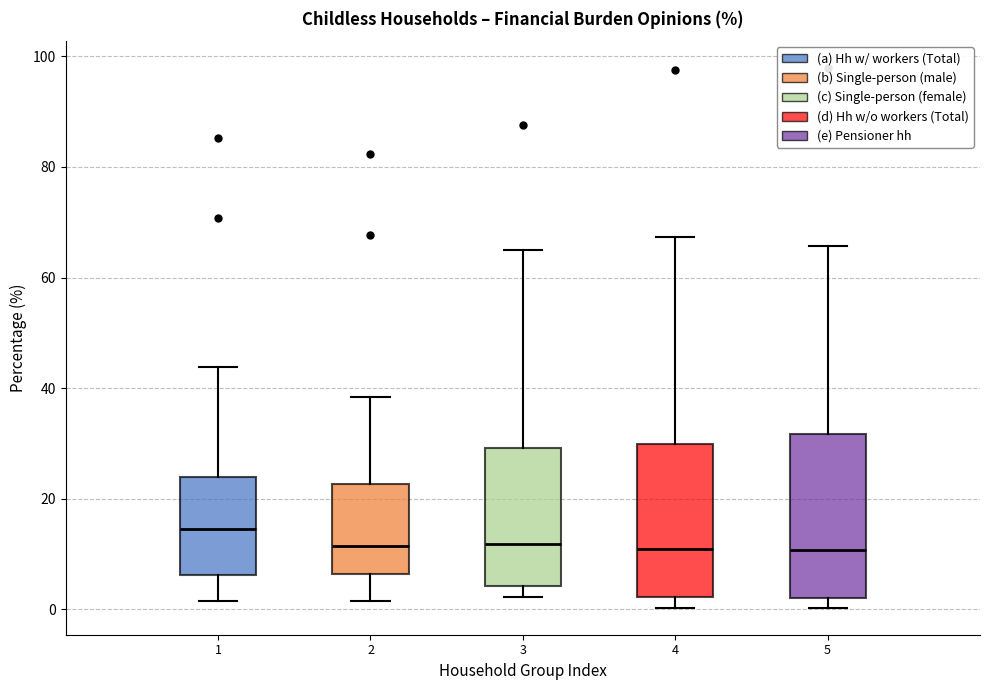

Reading left to right, read every box against the y-axis: the position of its median line, the range the box covers, and the ends of its whiskers. The values are not printed on the chart, so give them approximately, as read against the axis.

1: median 14, box 6 to 24, whiskers 2 to 44
2: median 12, box 6 to 22, whiskers 2 to 38
3: median 12, box 4 to 30, whiskers 2 to 64
4: median 10, box 2 to 30, whiskers 0 to 68
5: median 10, box 2 to 32, whiskers 0 to 66